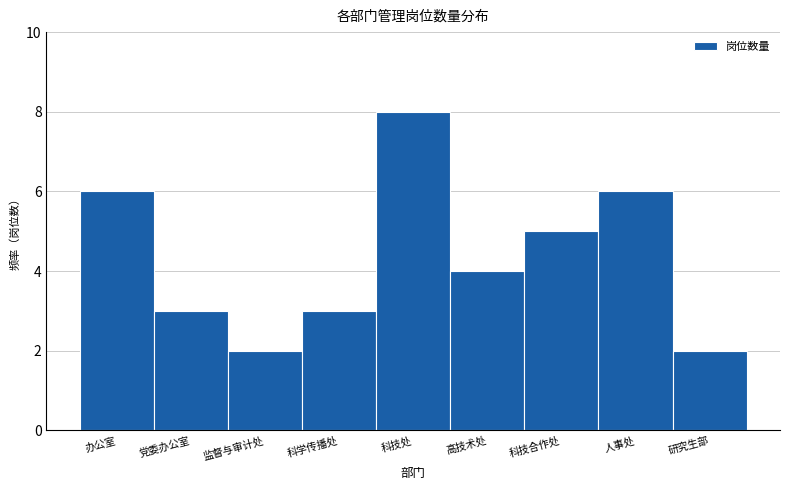

Reading left to right, what are all the values shown in this chart?

6	3	2	3	8	4	5	6	2